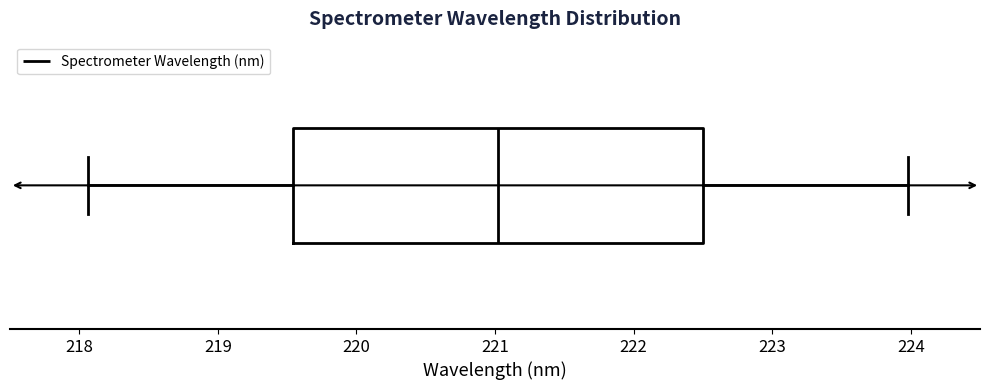

Transcribe this box plot: give where the median line is, the range the box spans, and where the two whiskers end, as read against the x-axis. The values are not printed on the chart, so give them approximately, as read against the axis.

median 221.0, box 219.5 to 222.5, whiskers 218.1 to 224.0